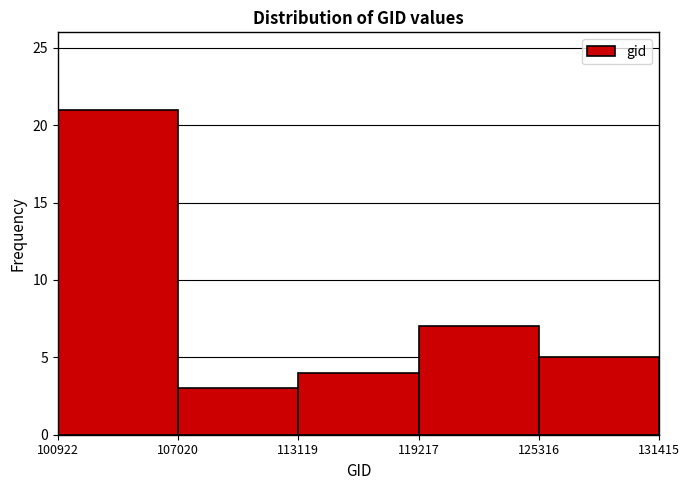

Reading left to right, transcribe this chart: for each bar, give the range it covers on the x-axis and its height. The values are not printed on the chart, so give them approximately, as read against the axis.

100922 to 107020: 21
107020 to 113119: 3
113119 to 119217: 4
119217 to 125316: 7
125316 to 131415: 5